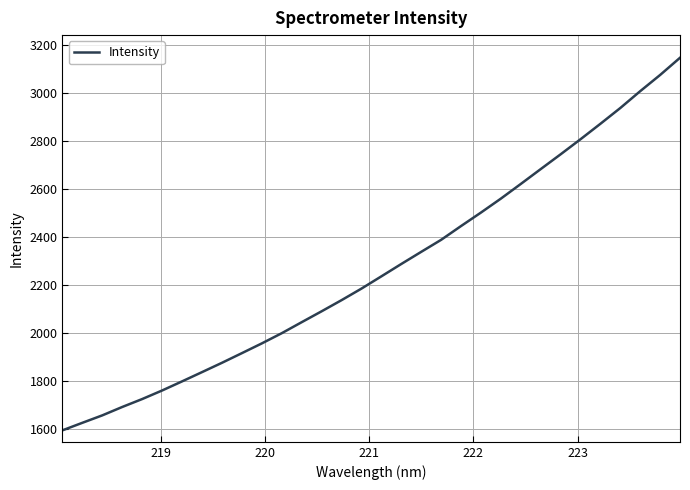

What is the average value?

2266.7